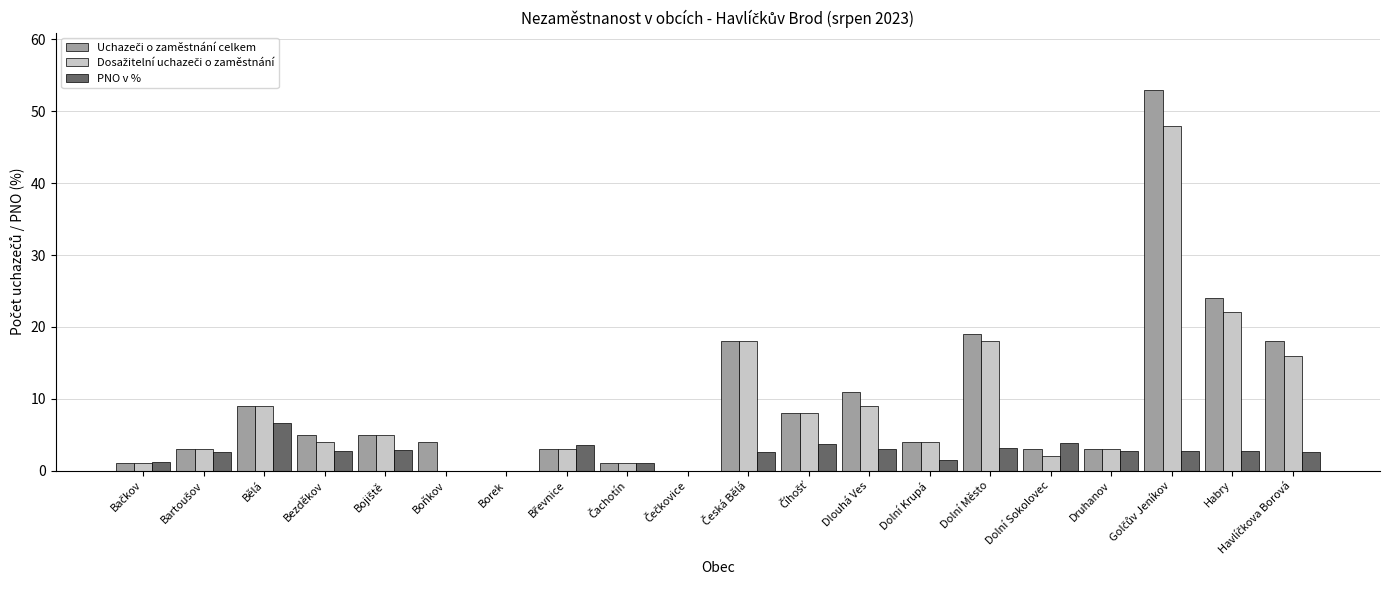

What is the maximum value shown in the chart?

53.0